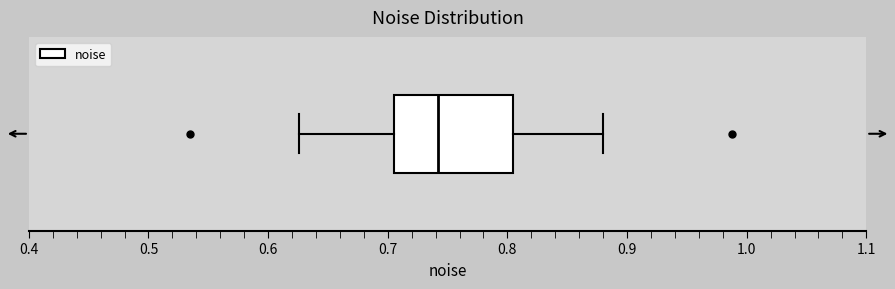

Where does the median line of the box sit on the x-axis? The values are not printed on the chart, so give them approximately, as read against the axis.

0.74